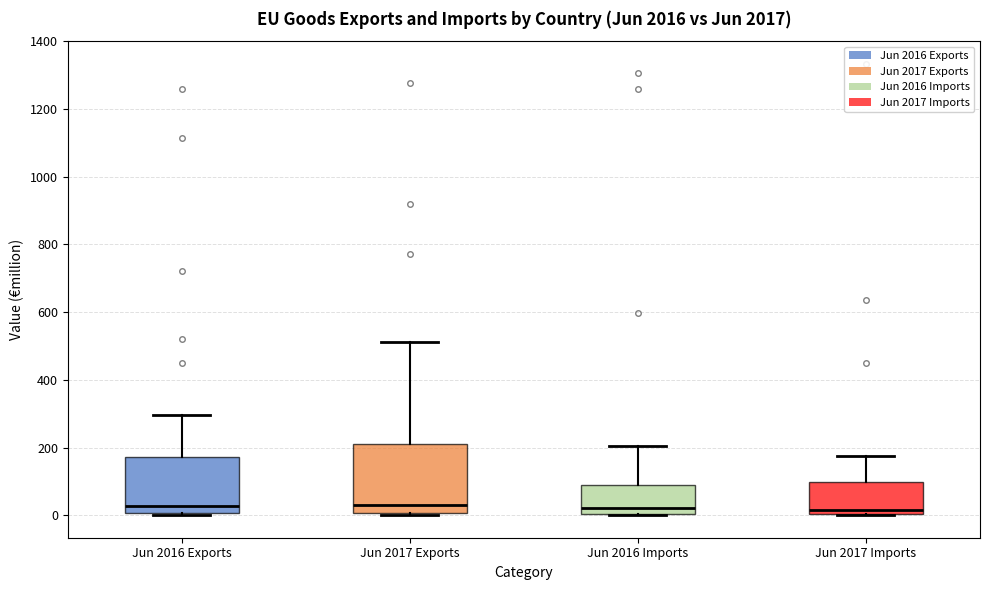

Where is the lower edge of the box for Jun 2017 Exports on the y-axis? The values are not printed on the chart, so give them approximately, as read against the axis.

0